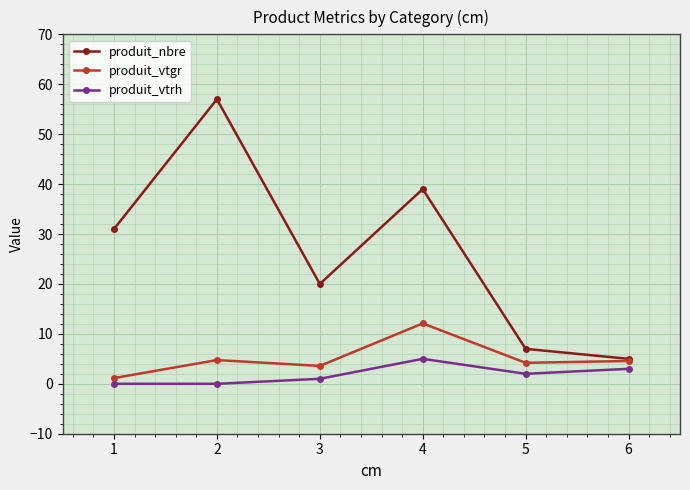

What is the difference between the second highest and second lowest values in the produit_vtgr series?

1.2